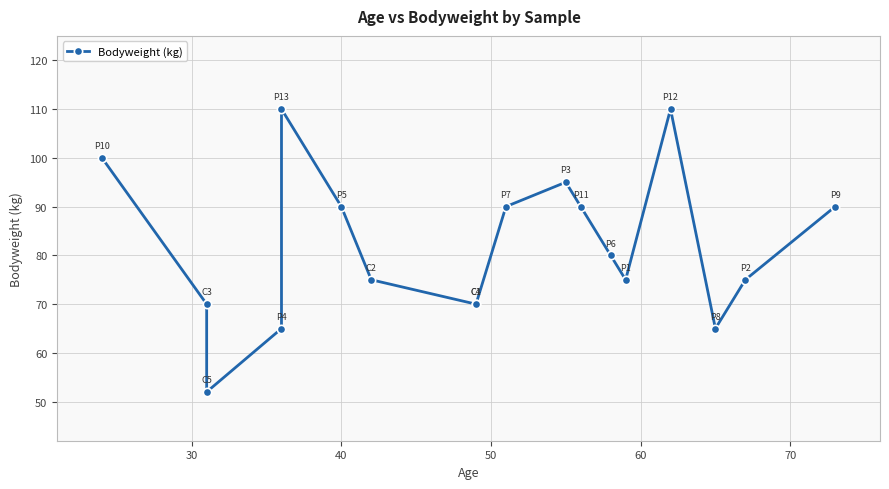

What is the value of the 10th point from the left?

90